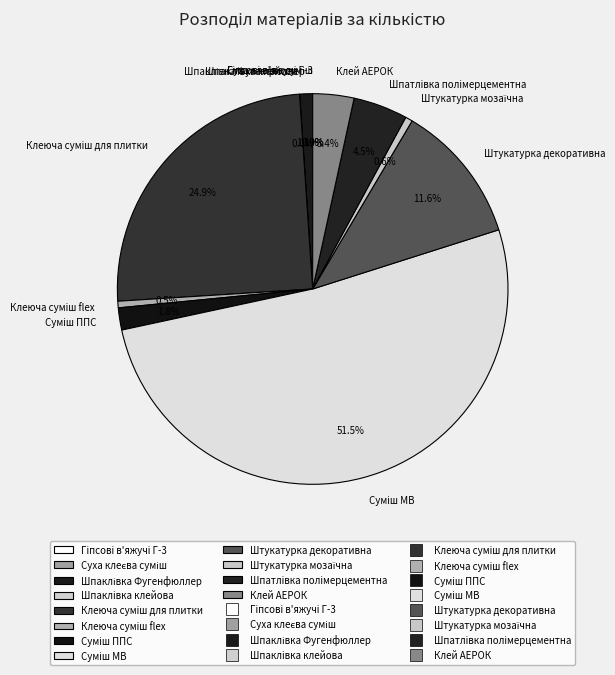

Is there a majority slice in this chart?

Yes